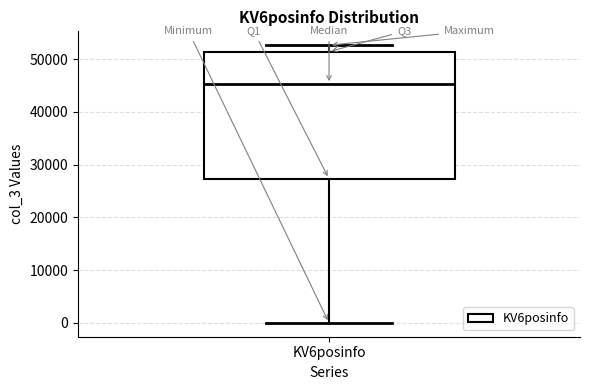

Transcribe this box plot: give where the median line is, the range the box spans, and where the two whiskers end, as read against the y-axis. The values are not printed on the chart, so give them approximately, as read against the axis.

median 45000, box 27000 to 51000, whiskers 0 to 53000